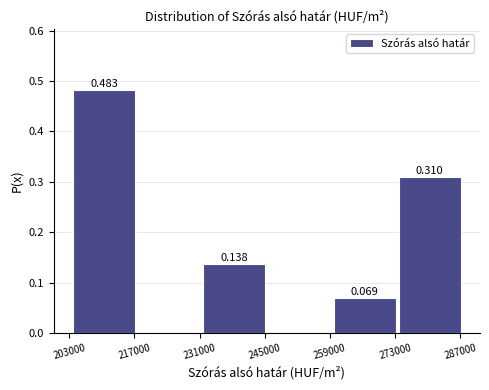

Which range on the x-axis has the tallest bar?

204000 to 218000